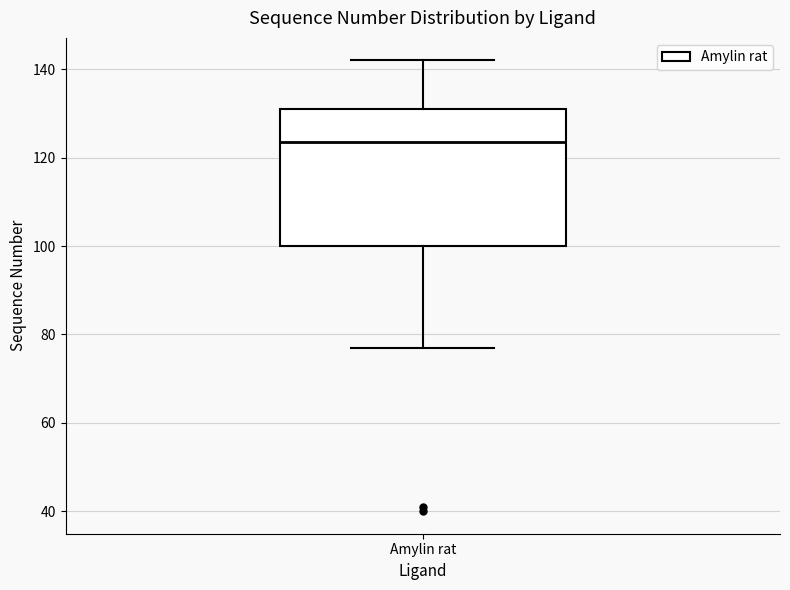

Read this box plot against the y-axis: the position of the median line, the range covered by the box, and the ends of both whiskers. The values are not printed on the chart, so give them approximately, as read against the axis.

median 124, box 100 to 132, whiskers 78 to 142